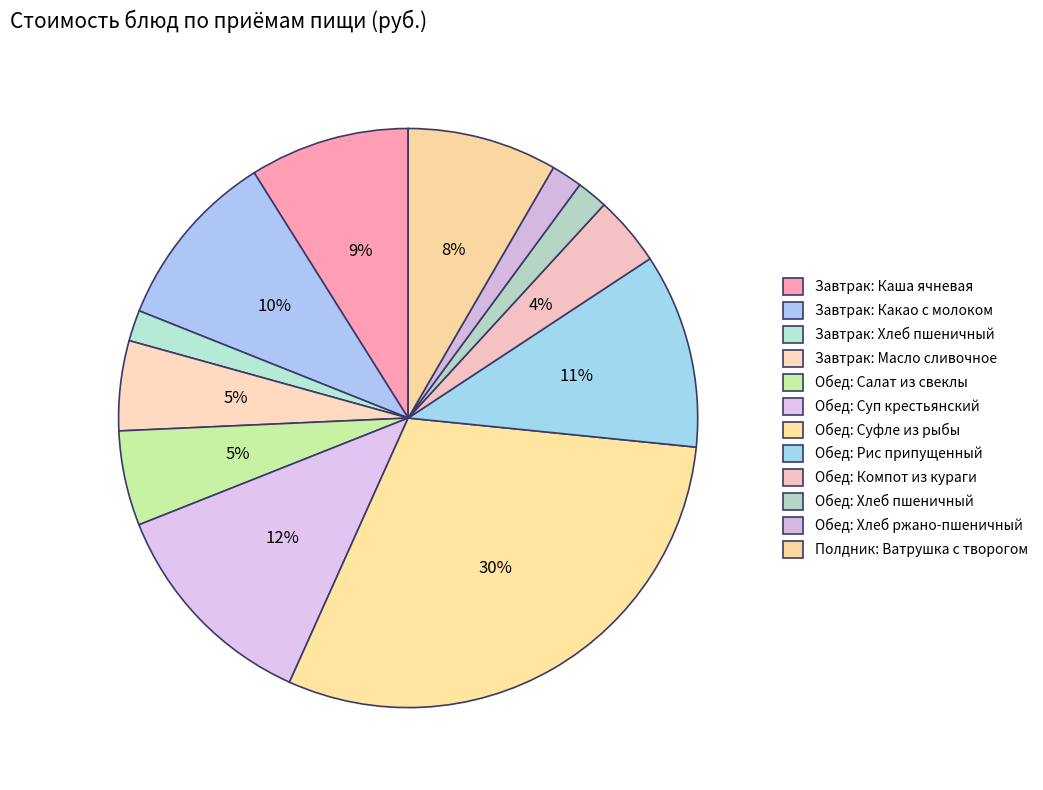

Which slice is the smallest?

Хлеб пшеничный (завтрак)